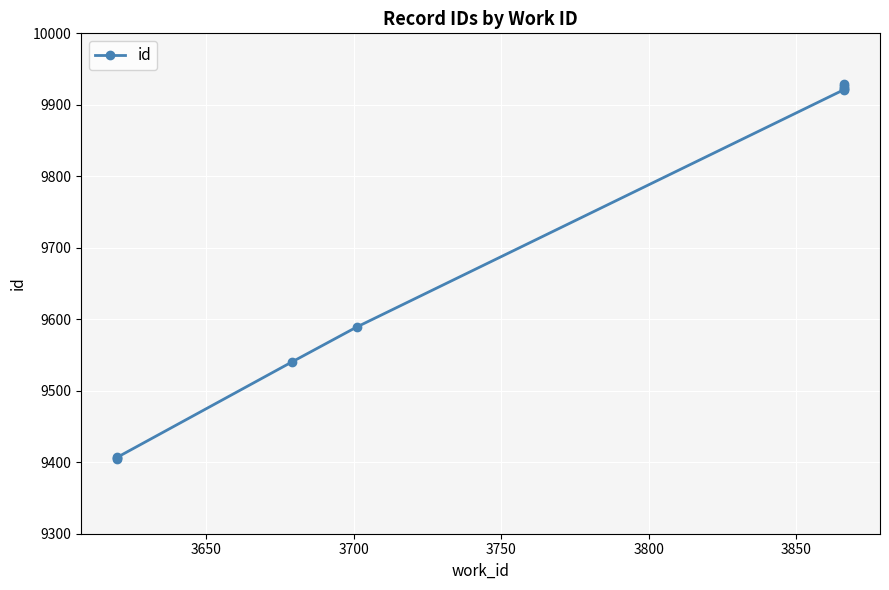

What is the minimum value shown in the chart?

9405